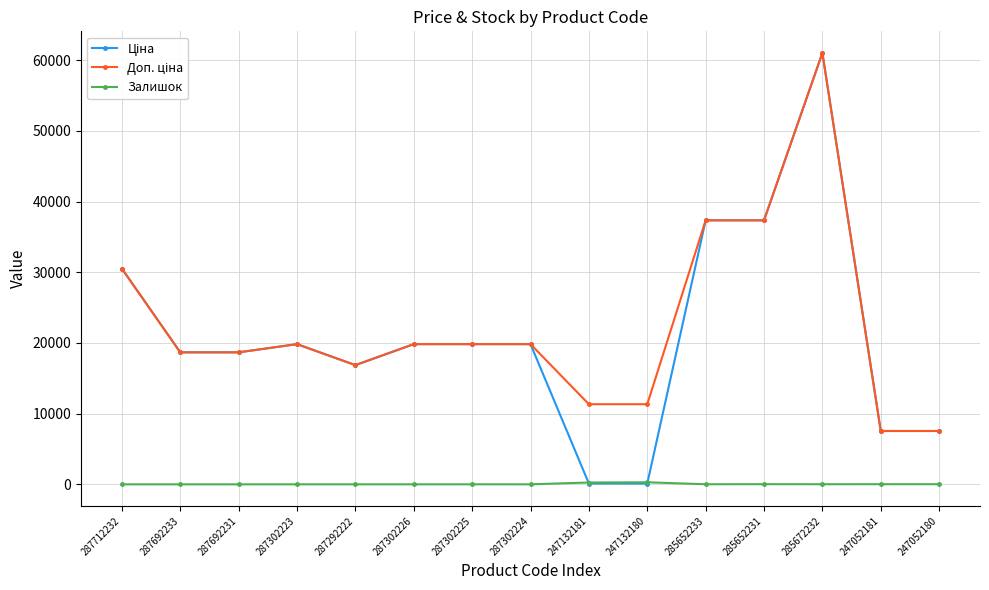

What is the greatest value displayed?

61024.7